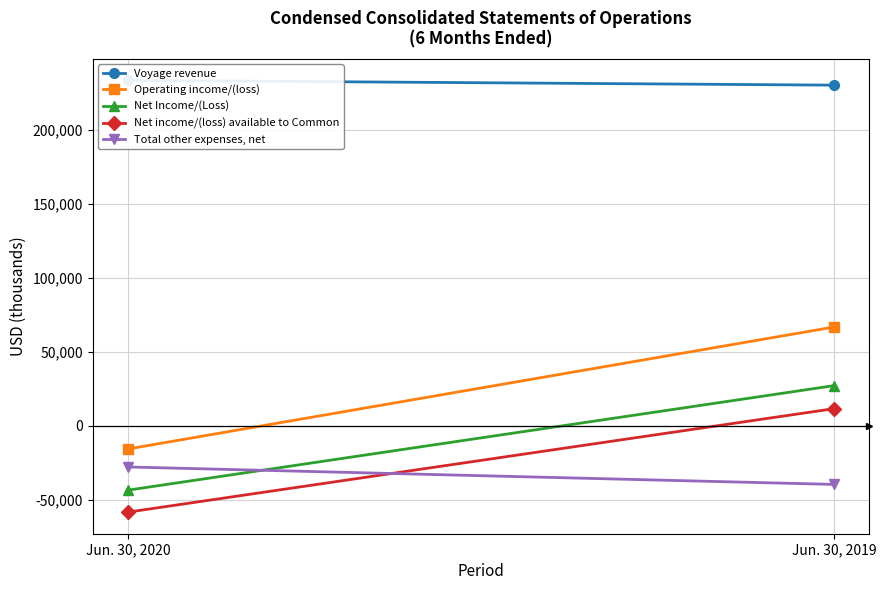

What is the sum of the Total other expenses, net values at Jun. 30, 2019 and Jun. 30, 2020?

-67376